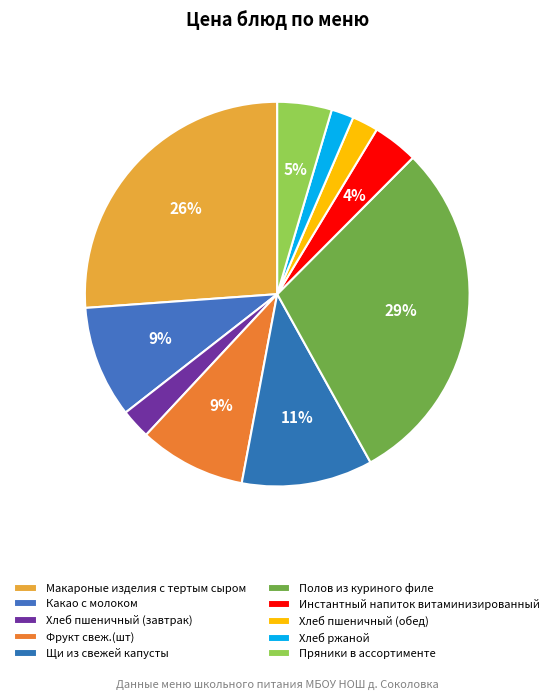

How many segments does this pie chart have?

10